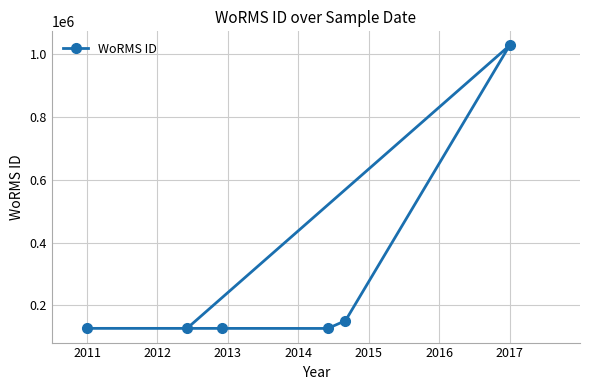

How many points are higher than both their immediate neighbors (excluding endpoints)?

1